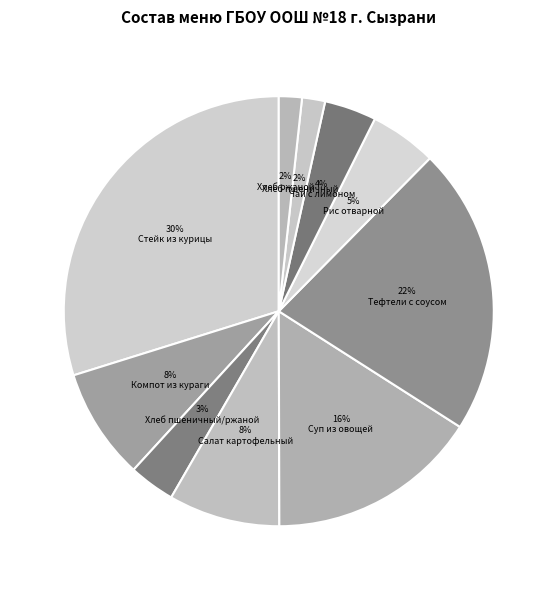

Count the number of slices in the pie.

10